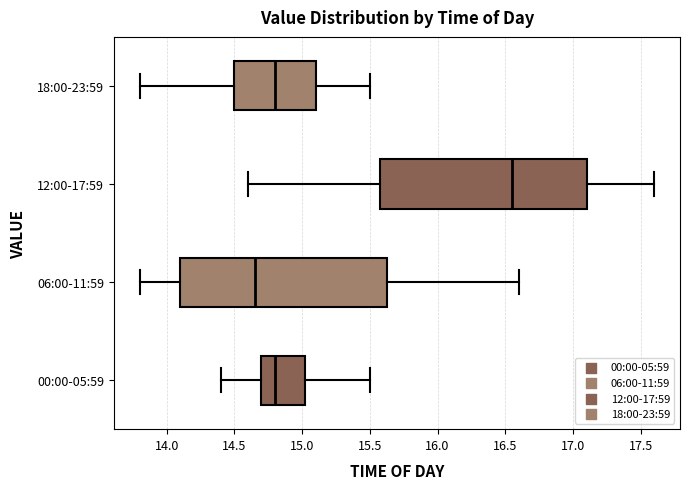

Reading bottom to top, read every box against the x-axis: the position of its median line, the range the box covers, and the ends of its whiskers. The values are not printed on the chart, so give them approximately, as read against the axis.

00:00-05:59: median 14.80, box 14.70 to 15.05, whiskers 14.40 to 15.50
06:00-11:59: median 14.65, box 14.10 to 15.65, whiskers 13.80 to 16.60
12:00-17:59: median 16.55, box 15.60 to 17.10, whiskers 14.60 to 17.60
18:00-23:59: median 14.80, box 14.50 to 15.10, whiskers 13.80 to 15.50